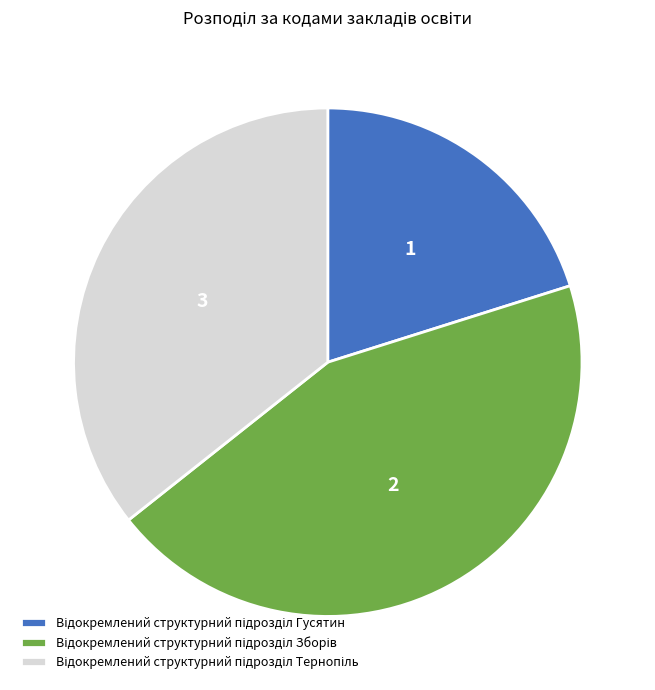

Is there a majority slice in this chart?

No